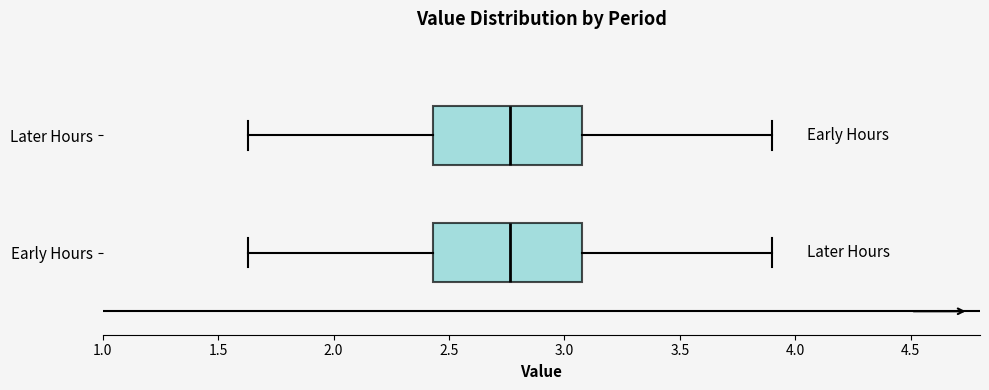

Reading bottom to top, read every box against the x-axis: the position of its median line, the range the box covers, and the ends of its whiskers. The values are not printed on the chart, so give them approximately, as read against the axis.

Early Hours: median 2.75, box 2.45 to 3.10, whiskers 1.65 to 3.90
Later Hours: median 2.75, box 2.45 to 3.10, whiskers 1.65 to 3.90